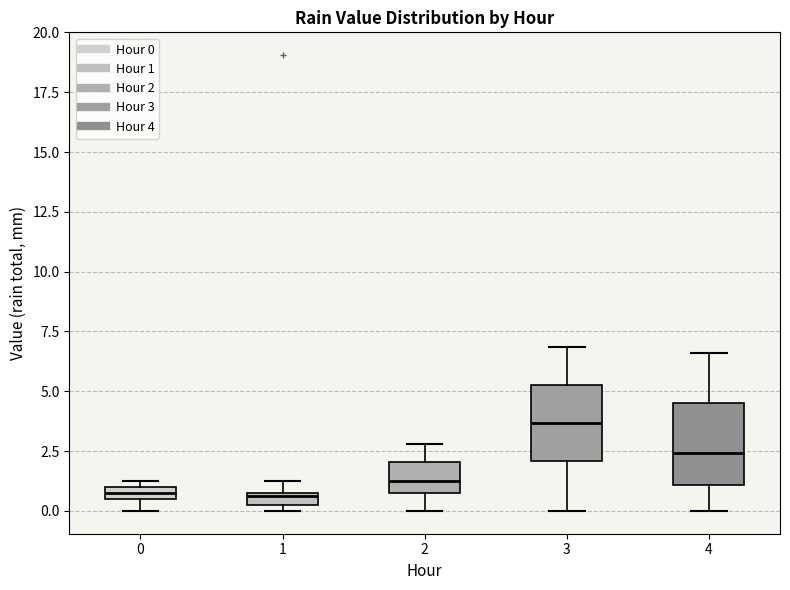

Where is the lower edge of the box at x = 1 on the y-axis? The values are not printed on the chart, so give them approximately, as read against the axis.

0.5